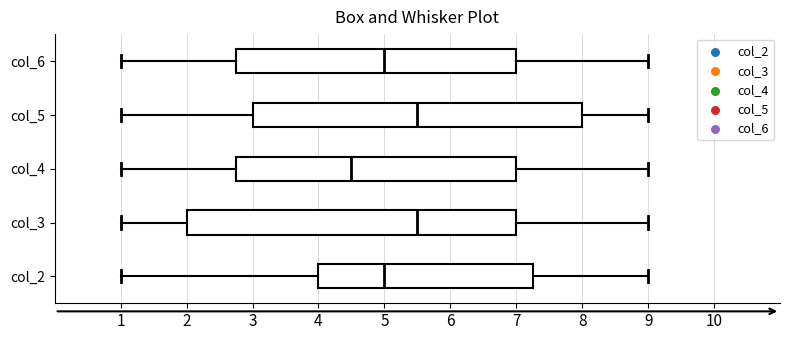

Reading bottom to top, transcribe this box plot: for each box, give where its median line is, the range the box spans, and where its two whiskers end, as read against the x-axis. The values are not printed on the chart, so give them approximately, as read against the axis.

col_2: median 5.0, box 4.0 to 7.3, whiskers 1.0 to 9.0
col_3: median 5.5, box 2.0 to 7.0, whiskers 1.0 to 9.0
col_4: median 4.5, box 2.8 to 7.0, whiskers 1.0 to 9.0
col_5: median 5.5, box 3.0 to 8.0, whiskers 1.0 to 9.0
col_6: median 5.0, box 2.8 to 7.0, whiskers 1.0 to 9.0